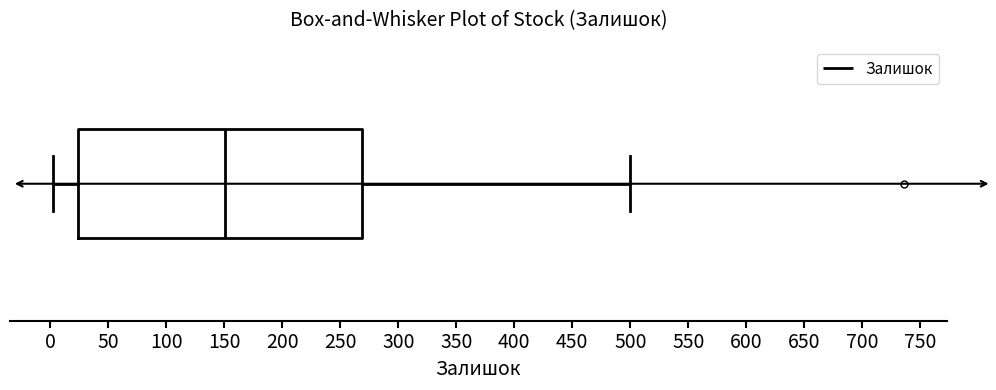

Read this box plot against the x-axis: the position of the median line, the range covered by the box, and the ends of both whiskers. The values are not printed on the chart, so give them approximately, as read against the axis.

median 150, box 25 to 270, whiskers 0 to 500